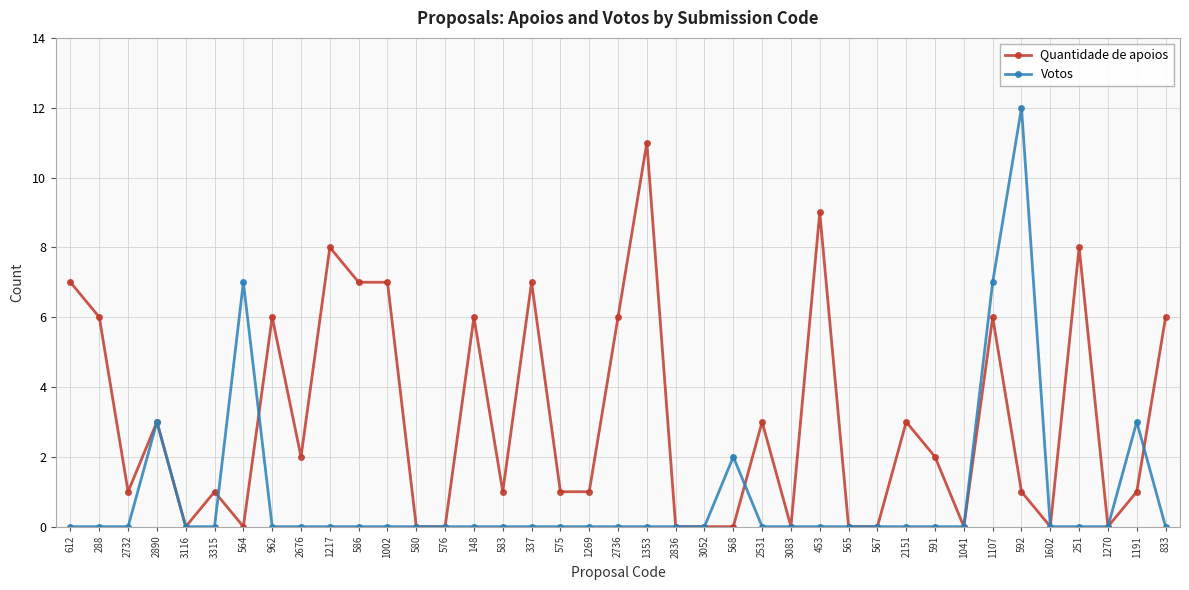

What is the difference between the highest and lowest values at 3315?

1